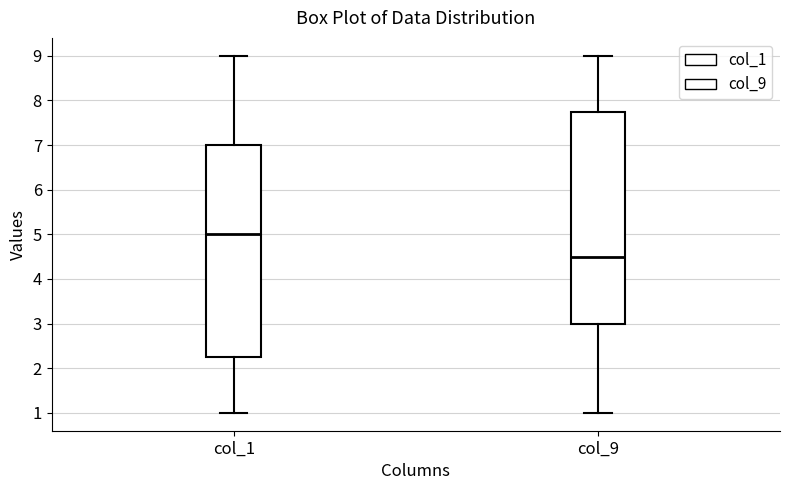

Reading left to right, transcribe this box plot: for each box, give where its median line is, the range the box spans, and where its two whiskers end, as read against the y-axis. The values are not printed on the chart, so give them approximately, as read against the axis.

col_1: median 5.0, box 2.3 to 7.0, whiskers 1.0 to 9.0
col_9: median 4.5, box 3.0 to 7.8, whiskers 1.0 to 9.0